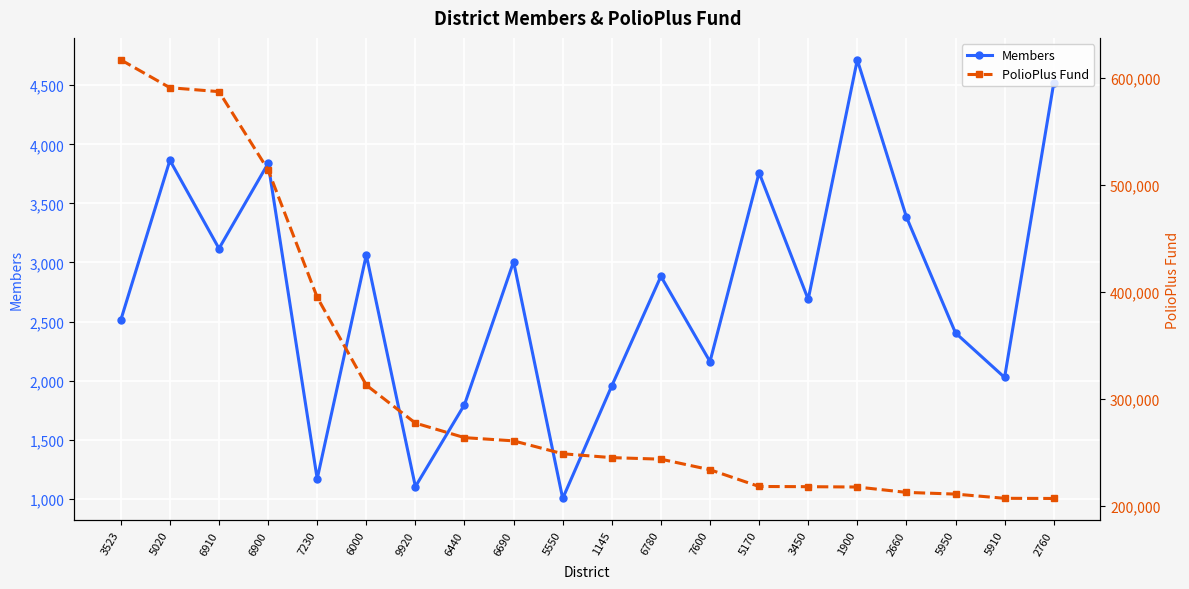

True or false: PolioPlus Fund and Members cross at least once.

False